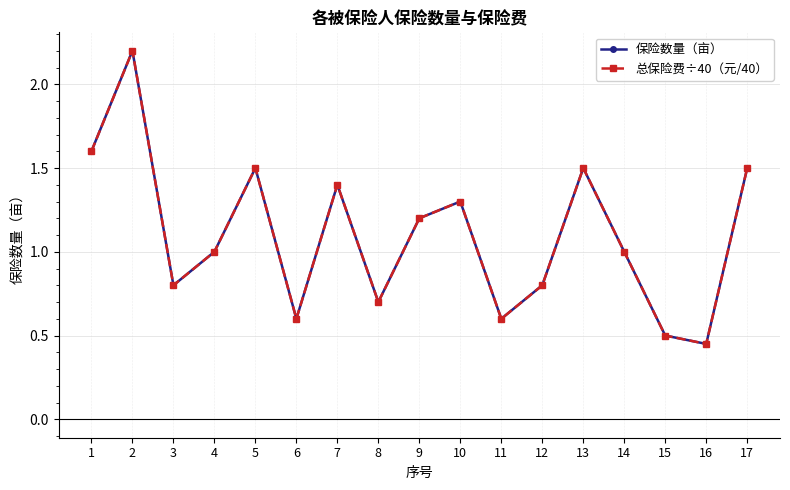

Where does the 保险数量（亩） series first go above 1?

1